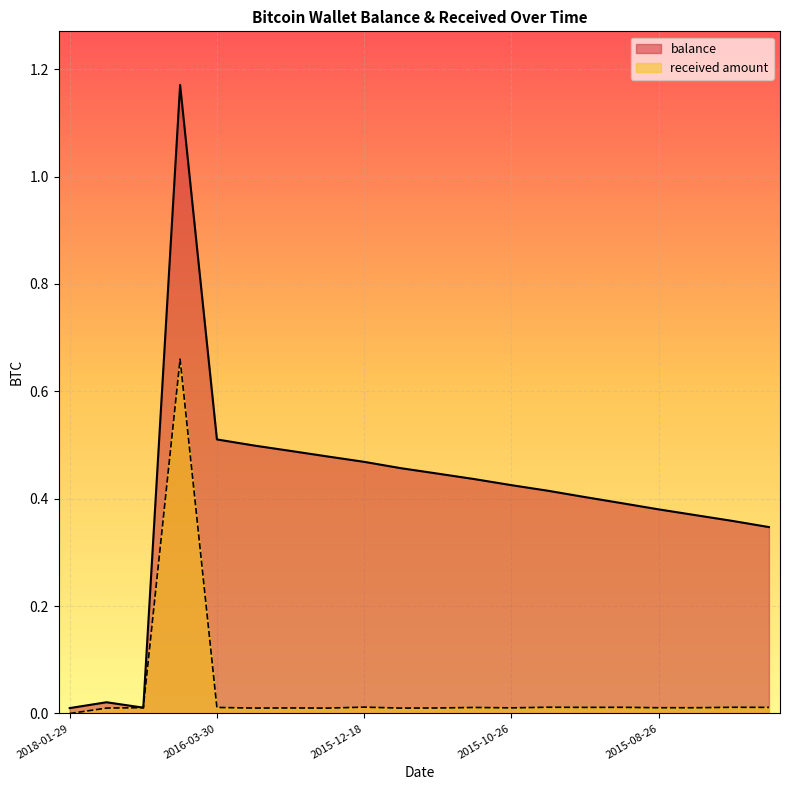

True or false: received amount has more than 0 interior local peaks.

True